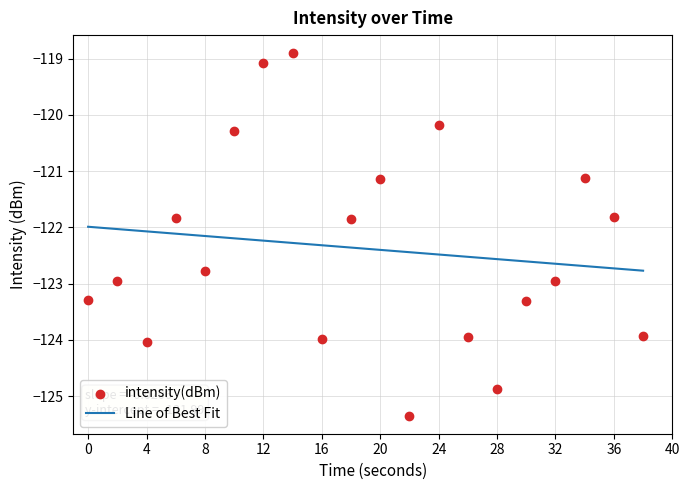

Between 6 and 18, which is larger?

6